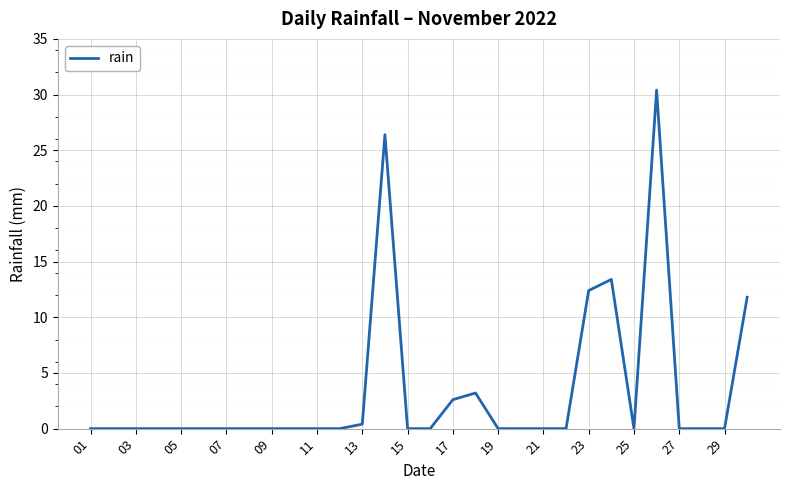

What is the difference between the maximum and minimum values?

30.4